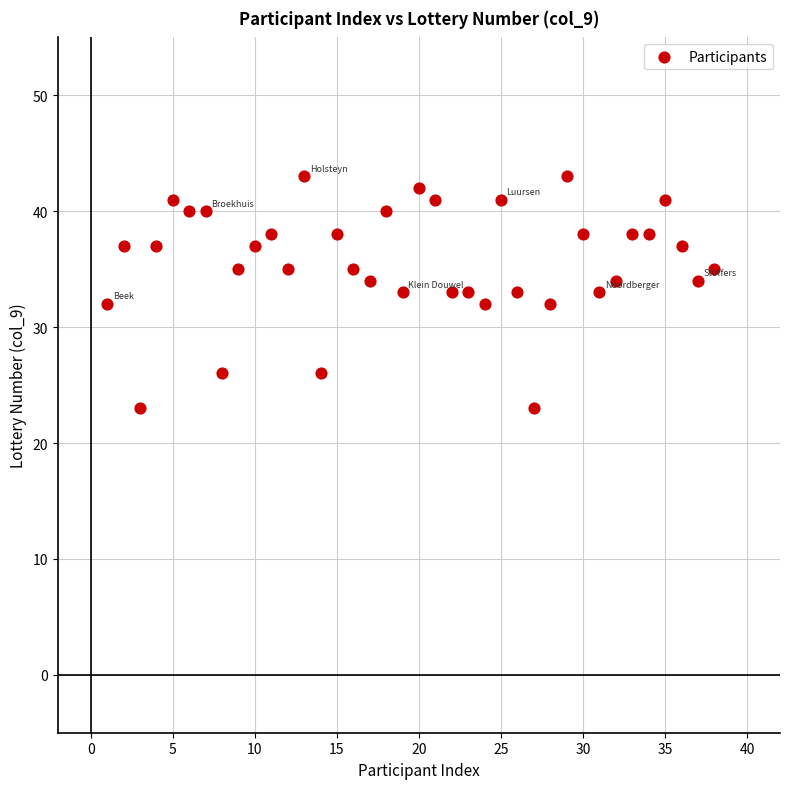

What is the range of Y values (max minus min)?

20